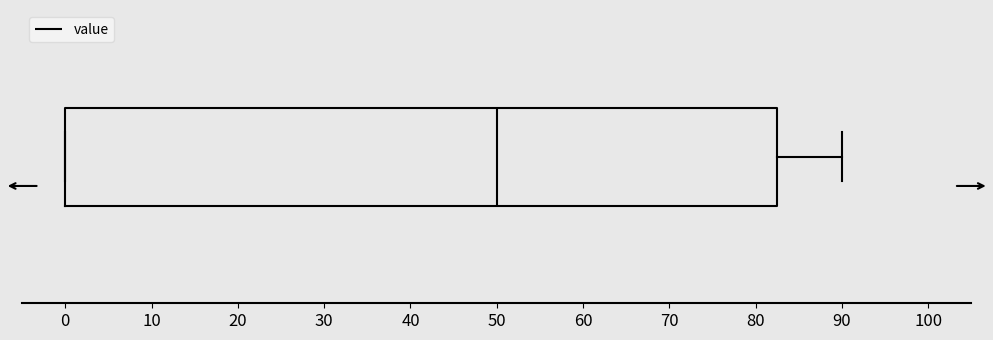

Read this box plot against the x-axis: the position of the median line, the range covered by the box, and the ends of both whiskers. The values are not printed on the chart, so give them approximately, as read against the axis.

median 50, box 0 to 83, whiskers 0 to 90